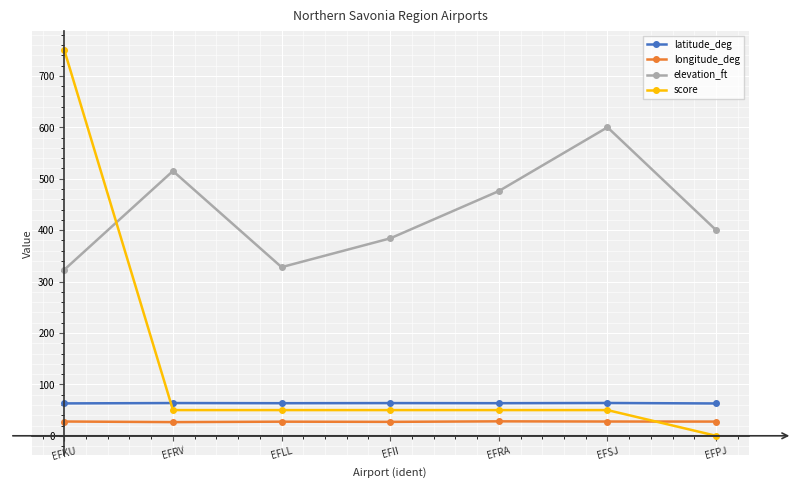

What is the highest value of the score series?

750.0